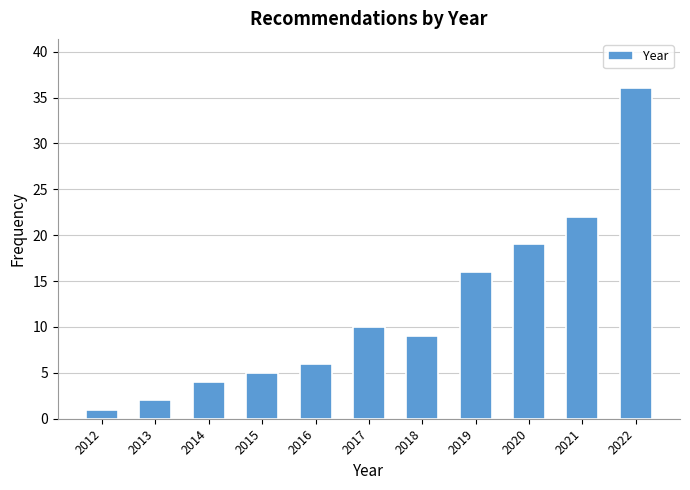

Reading right to left, extract all data points from this chart.

2022=36	2021=22	2020=19	2019=16	2018=9	2017=10	2016=6	2015=5	2014=4	2013=2	2012=1